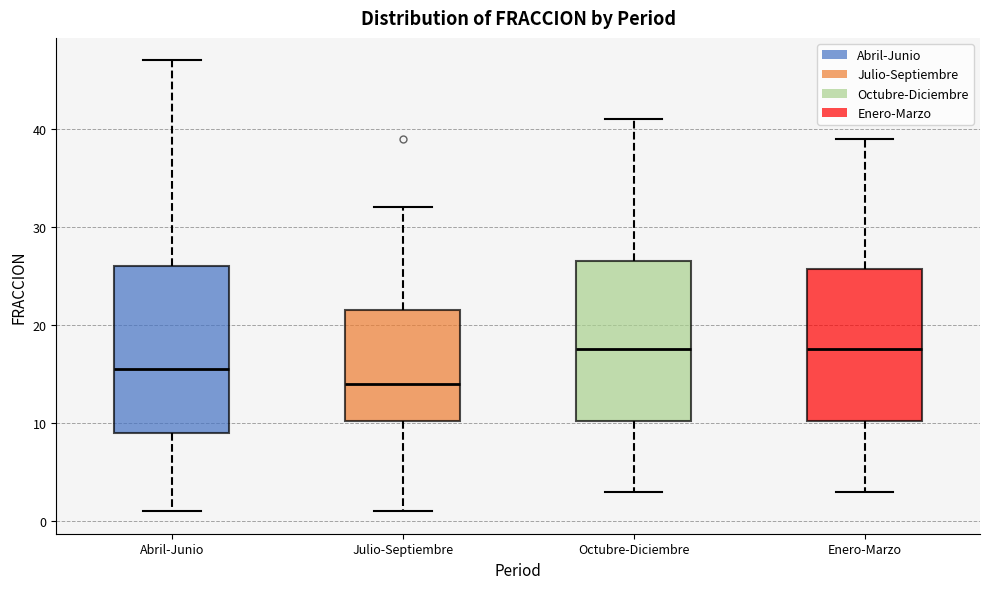

Reading left to right, read every box against the y-axis: the position of its median line, the range the box covers, and the ends of its whiskers. The values are not printed on the chart, so give them approximately, as read against the axis.

Abril-Junio: median 16, box 9 to 26, whiskers 1 to 47
Julio-Septiembre: median 14, box 10 to 22, whiskers 1 to 32
Octubre-Diciembre: median 18, box 10 to 27, whiskers 3 to 41
Enero-Marzo: median 18, box 10 to 26, whiskers 3 to 39